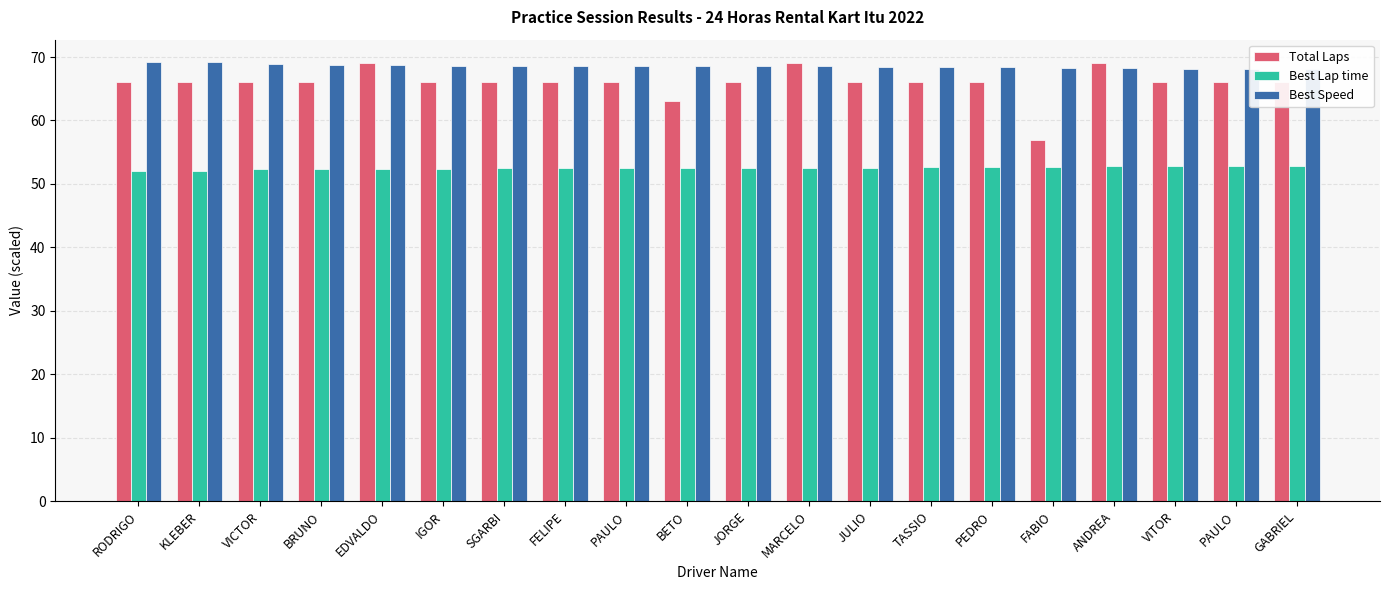

List the labels in order of Best Speed value, largest first.

RODRIGO, KLEBER, VICTOR, BRUNO, EDVALDO, IGOR, SGARBI, FELIPE, PAULO, BETO, JORGE, MARCELO, JULIO, TASSIO, PEDRO, FABIO, ANDREA, VITOR, PAULO, GABRIEL